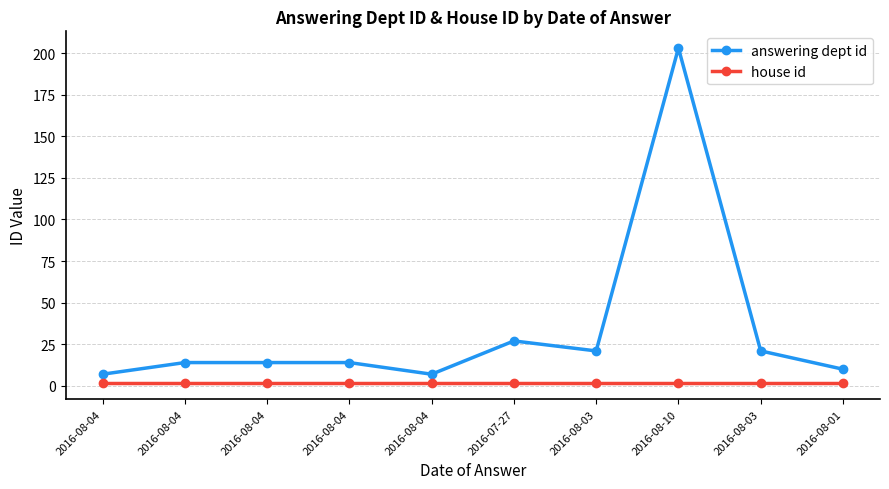

Which has a higher value, 2016-08-04 or 2016-08-04?

2016-08-04